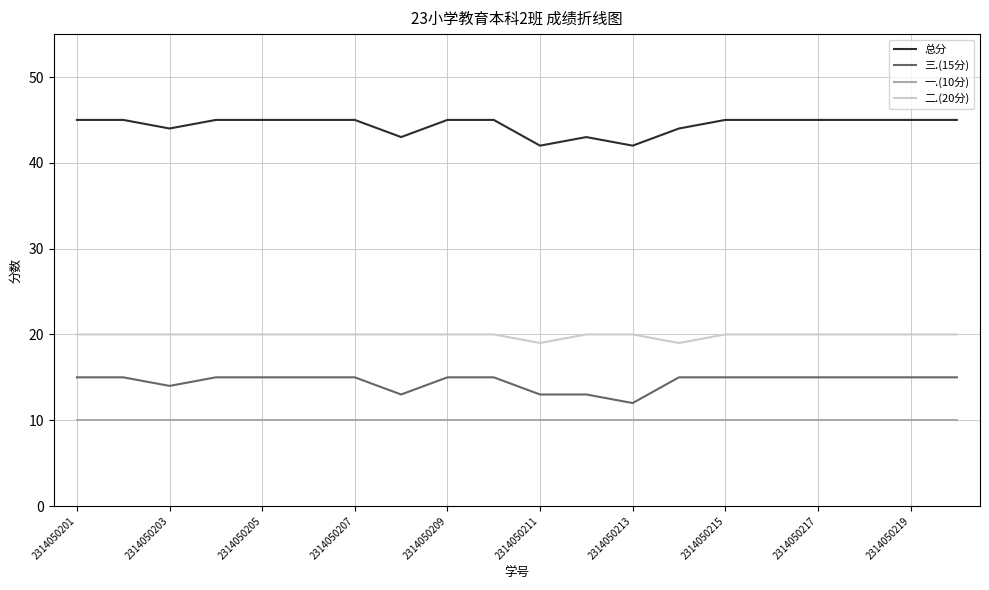

List the series in order of their peak value, highest first.

总分, 二.(20分), 三.(15分), 一.(10分)